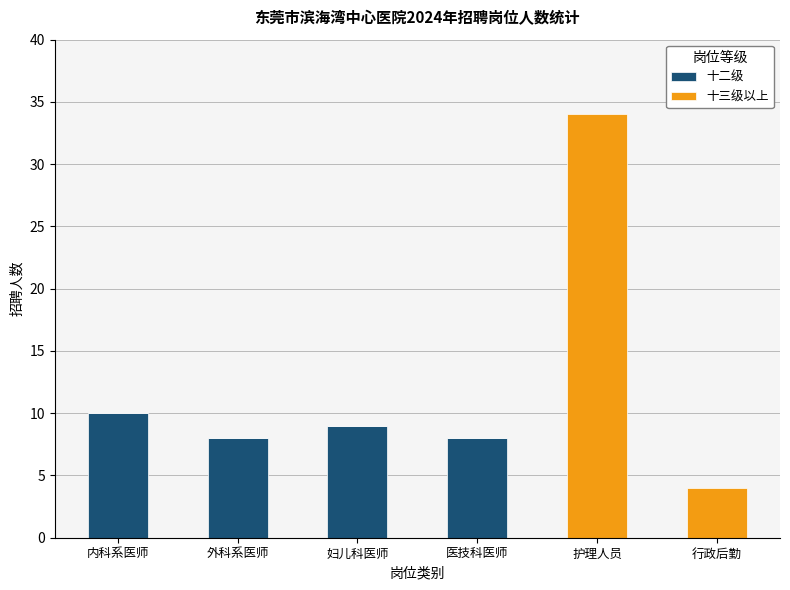

Read the 十二级 value at 妇儿科医师, to the nearest 5.

10